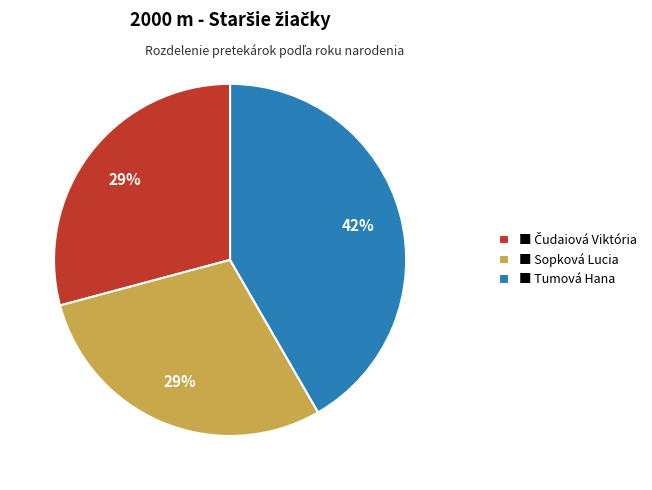

How many segments does this pie chart have?

3